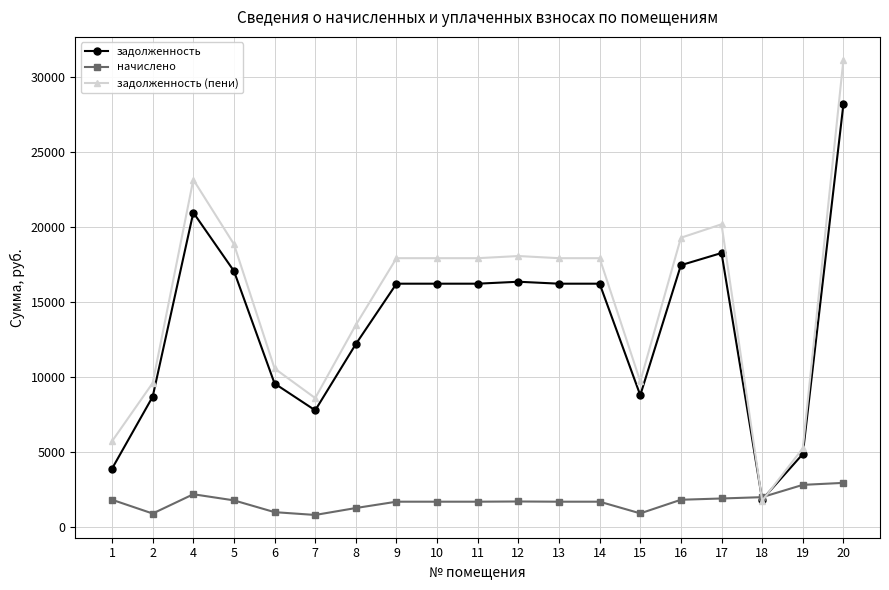

True or false: задолженность (пени) has more than 0 interior local peaks.

True